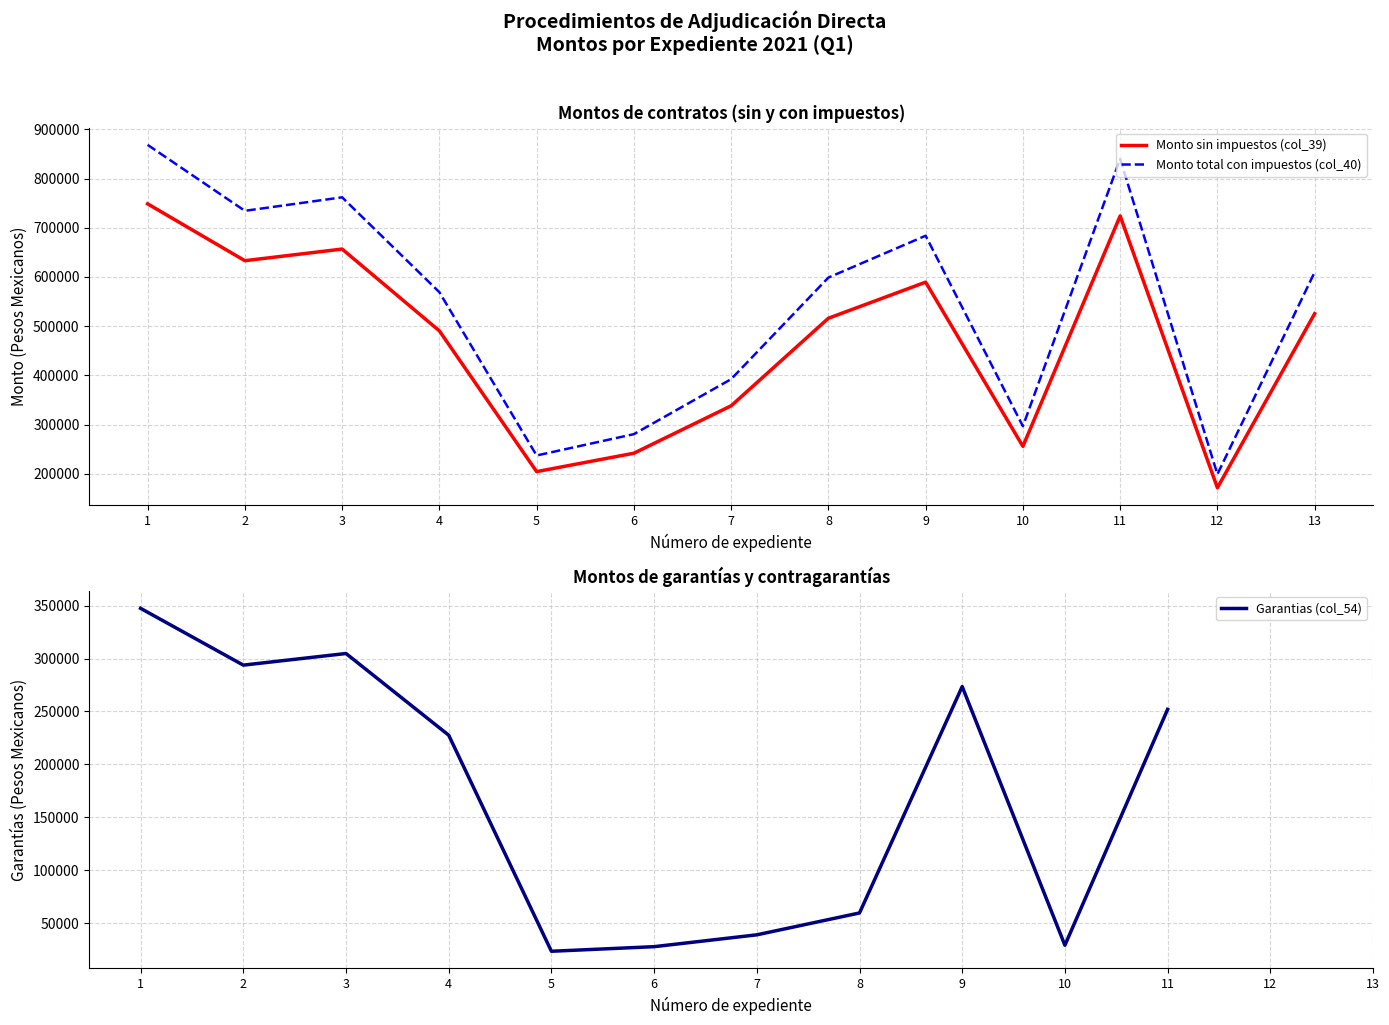

What is the smallest value displayed?

171827.9